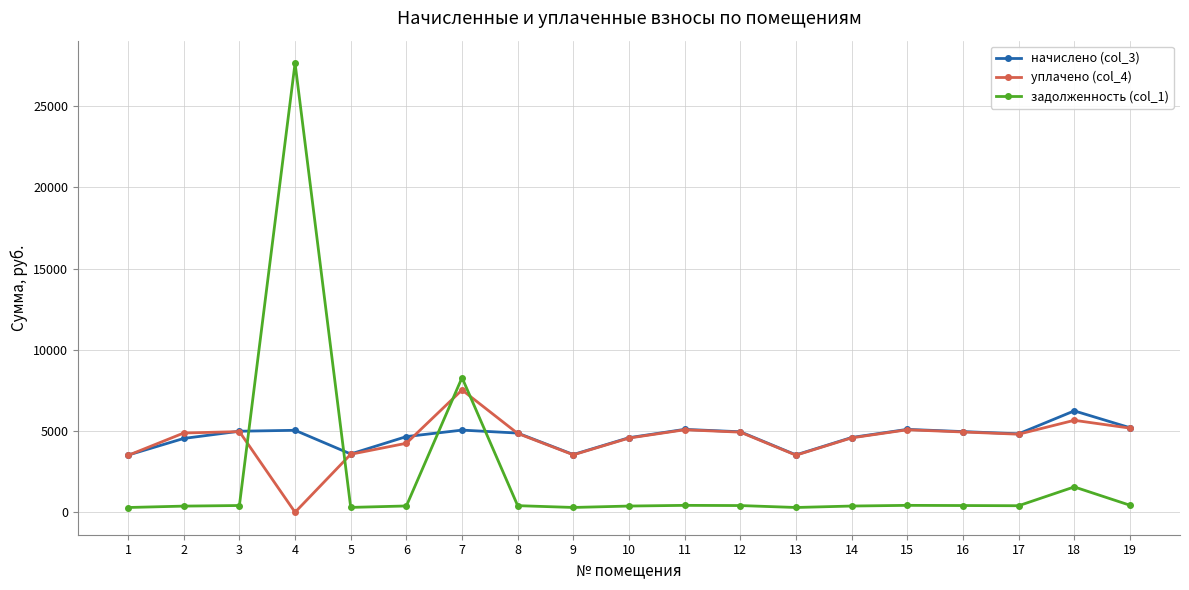

What is the value of the начислено (col_3) point at the 11th from the left?

5101.8